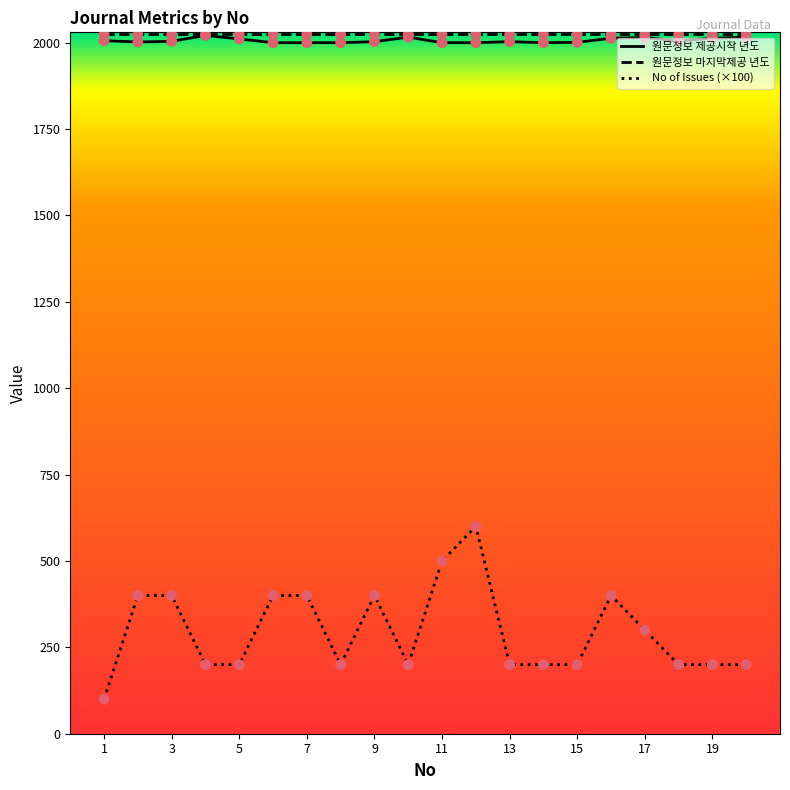

True or false: 원문정보 제공시작 년도 and No of Issues (×100) intersect in this chart.

False